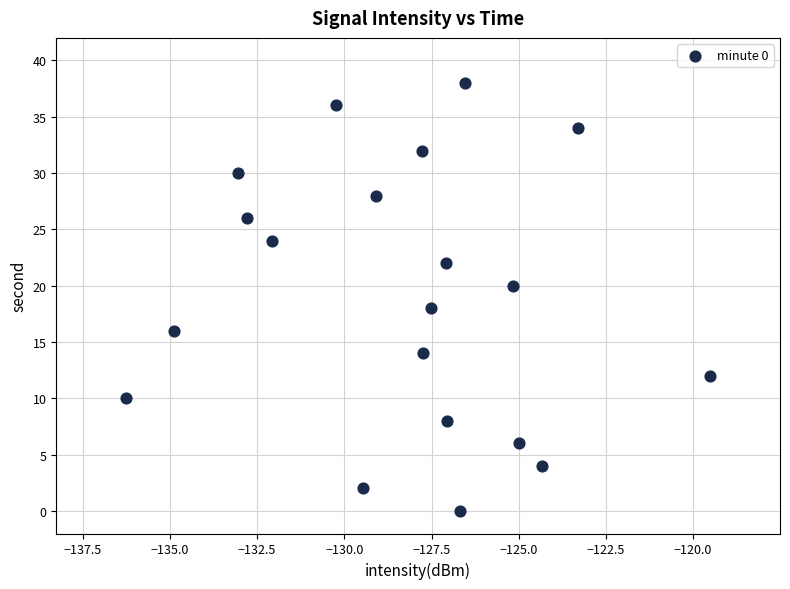

What is the range of Y values (max minus min)?

38